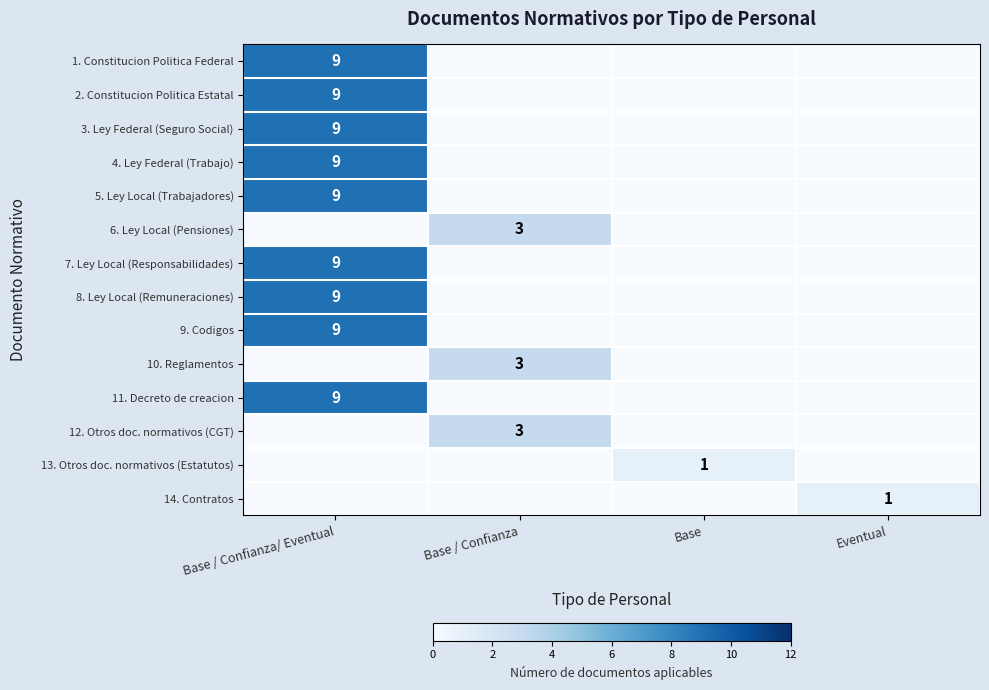

What is the total value across all series at Base?

1